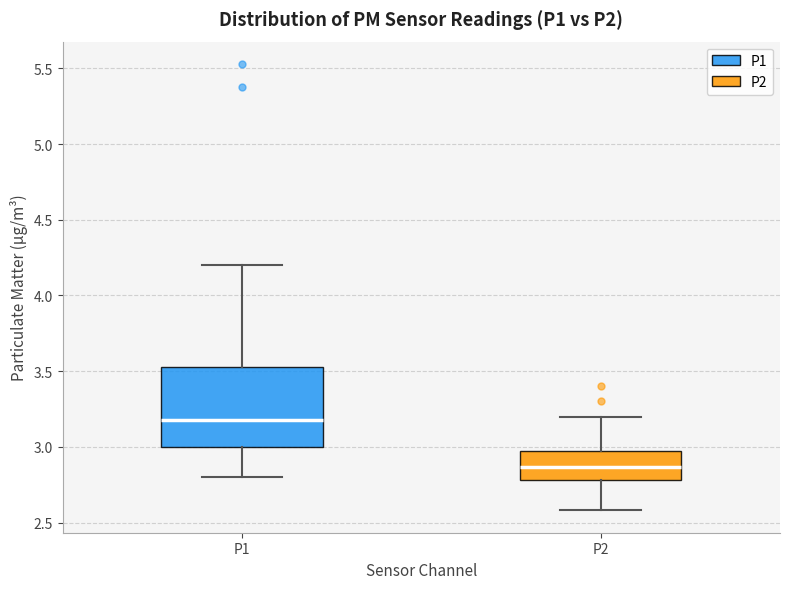

Which box has the highest median line?

P1